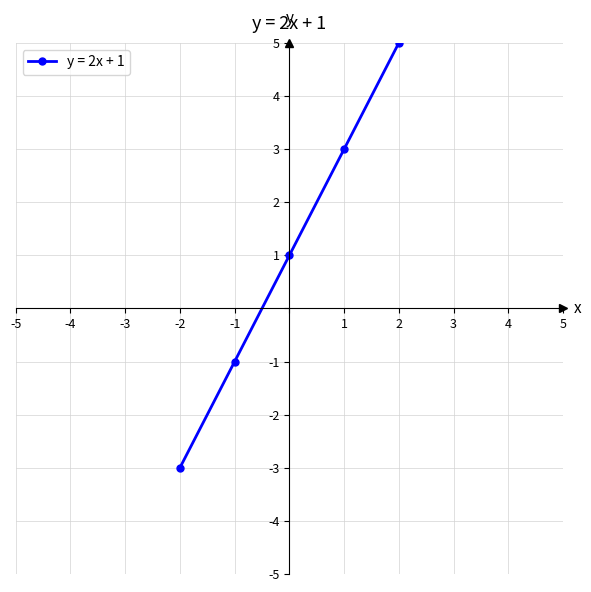

What is the smallest value displayed?

-3